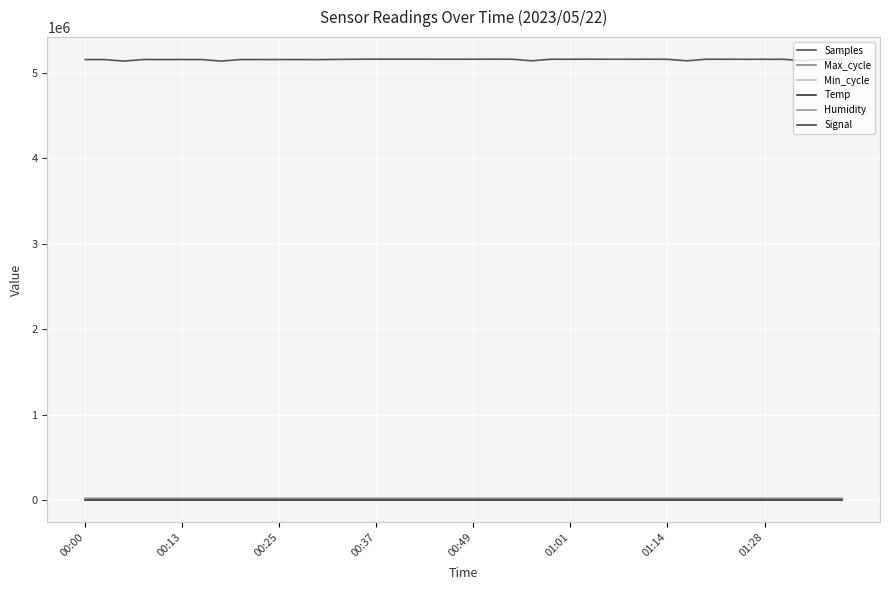

How many lines are shown in the chart?

6